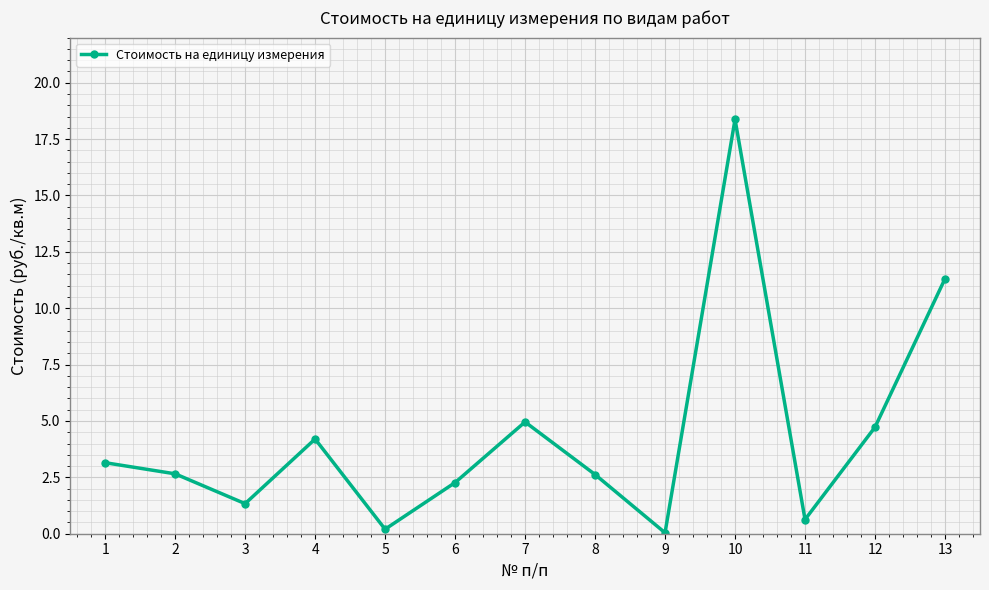

Approximately how many times larger is the value at 5 compared to 1?

0.1